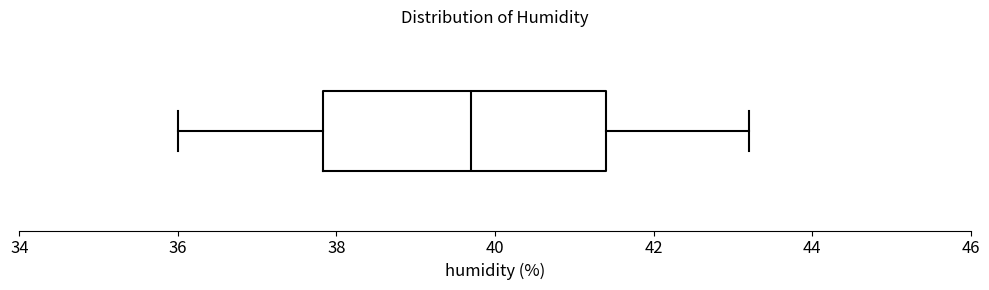

Where does the left whisker of the box end on the x-axis? The values are not printed on the chart, so give them approximately, as read against the axis.

36.0